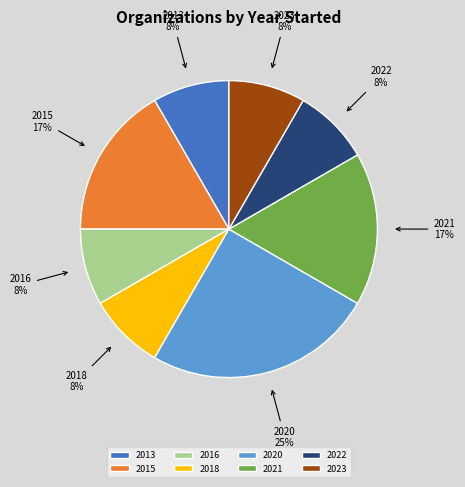

Is the sum of 2022 and 2015 greater than half?

No